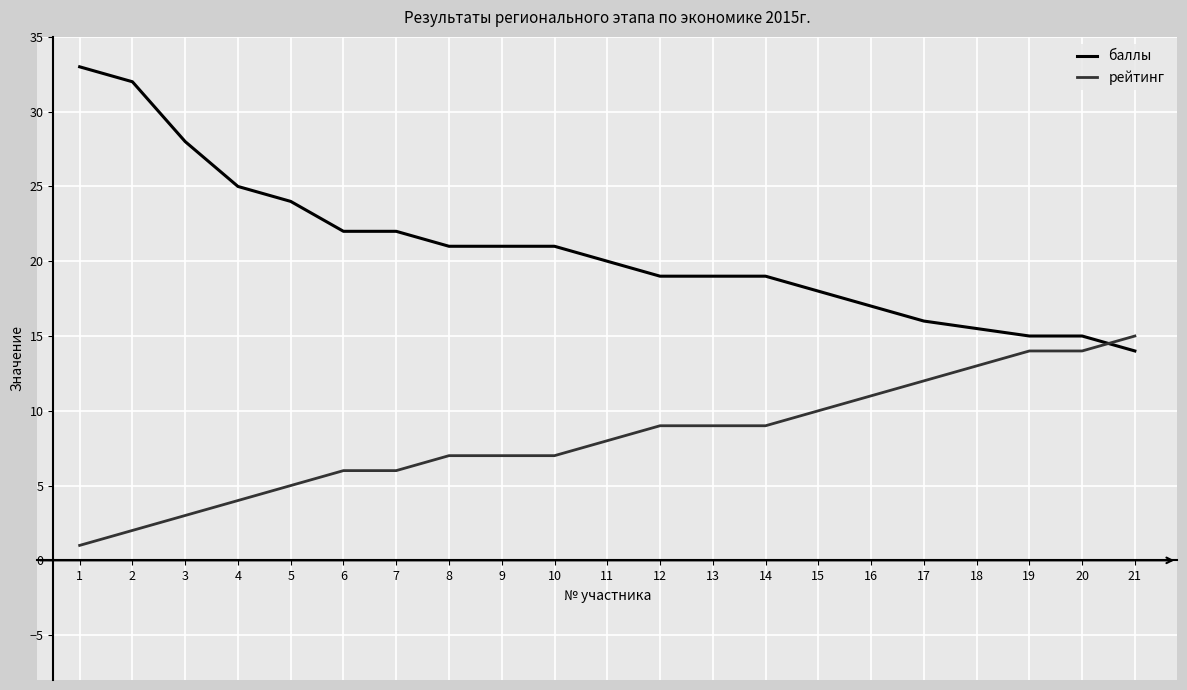

What is the sum of all рейтинг values?

172.0